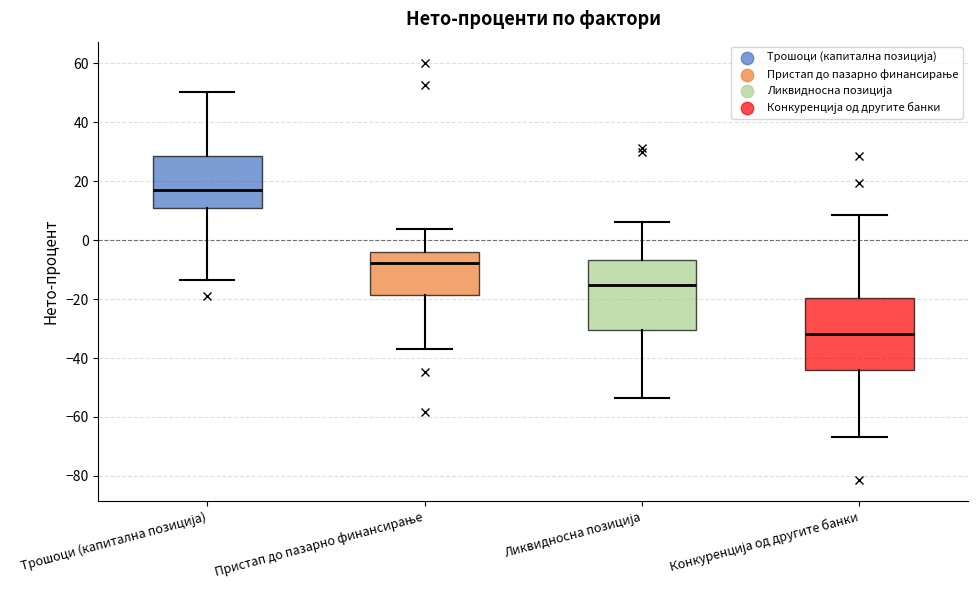

Which box's median line is the highest?

Трошоци (капитална позиција)